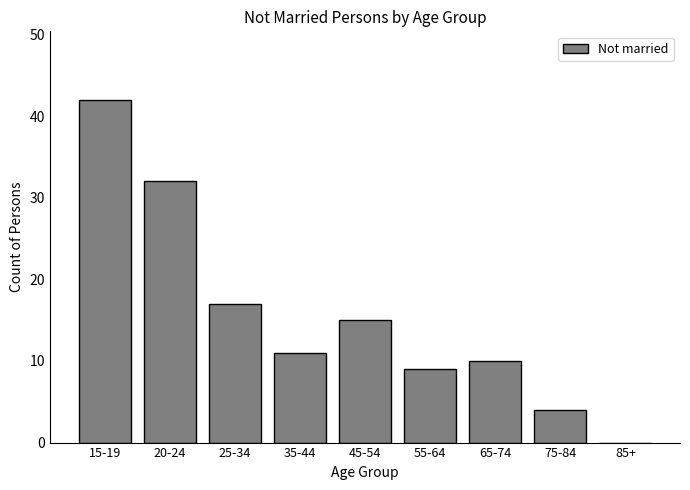

Reading left to right, extract all data points from this chart.

15-19=42	20-24=32	25-34=17	35-44=11	45-54=15	55-64=9	65-74=10	75-84=4	85+=0